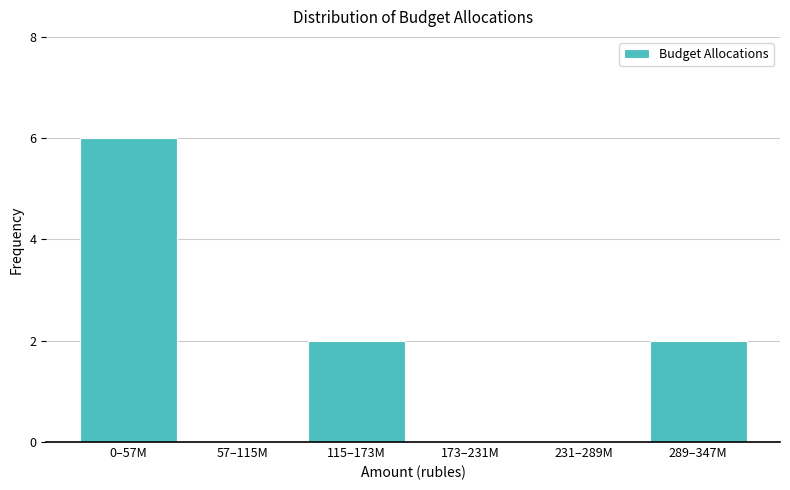

Reading left to right, list all the values displayed in this chart.

0–57M=6	57–115M=0	115–173M=2	173–231M=0	231–289M=0	289–347M=2